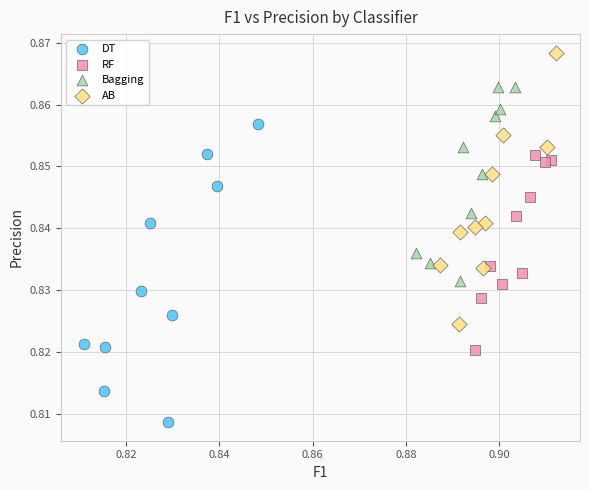

Which series has the largest Y range (max minus min)?

DT